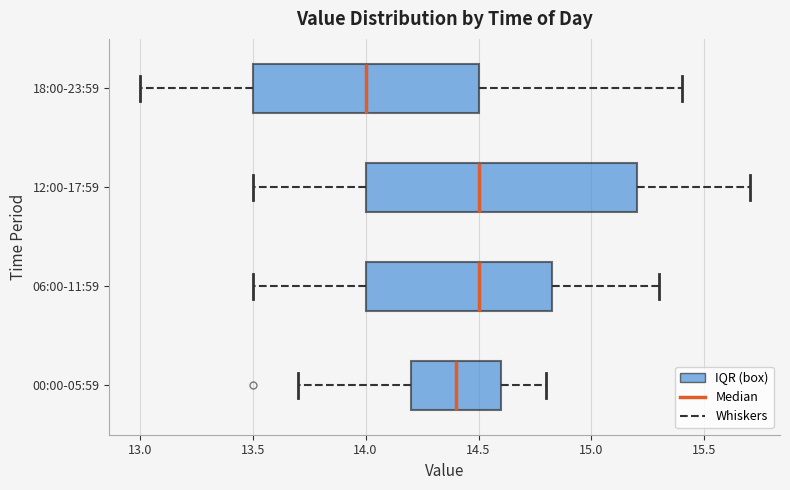

Reading bottom to top, read every box against the x-axis: the position of its median line, the range the box covers, and the ends of its whiskers. The values are not printed on the chart, so give them approximately, as read against the axis.

00:00-05:59: median 14.40, box 14.20 to 14.60, whiskers 13.70 to 14.80
06:00-11:59: median 14.50, box 14.00 to 14.85, whiskers 13.50 to 15.30
12:00-17:59: median 14.50, box 14.00 to 15.20, whiskers 13.50 to 15.70
18:00-23:59: median 14.00, box 13.50 to 14.50, whiskers 13.00 to 15.40